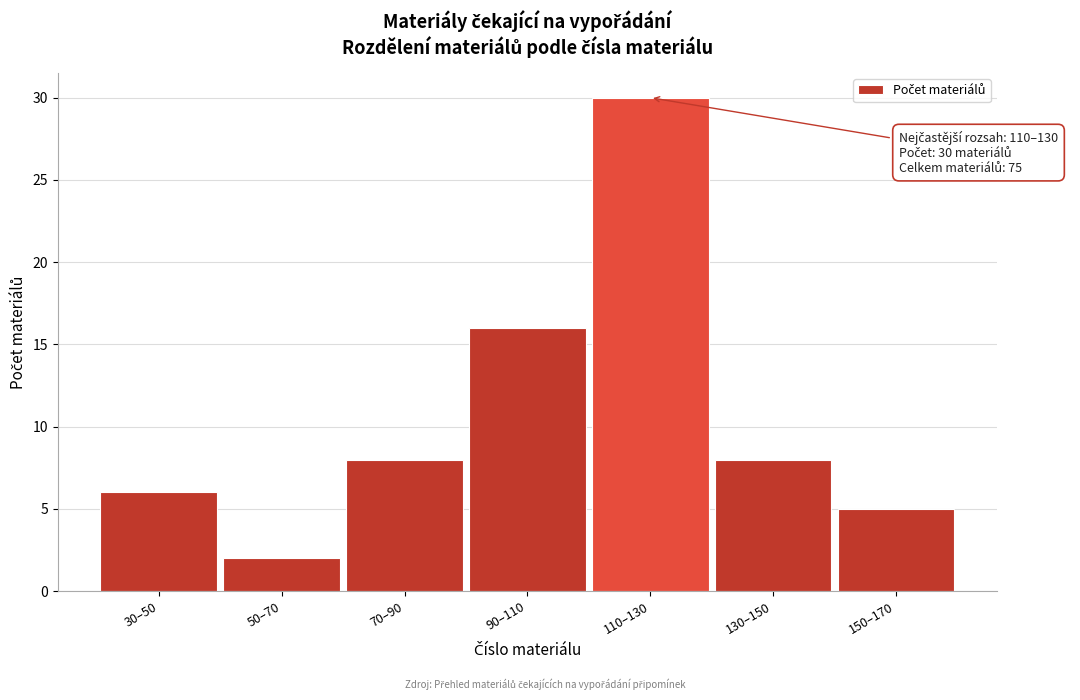

Reading left to right, what are all the values shown in this chart?

30–50=6	50–70=2	70–90=8	90–110=16	110–130=30	130–150=8	150–170=5